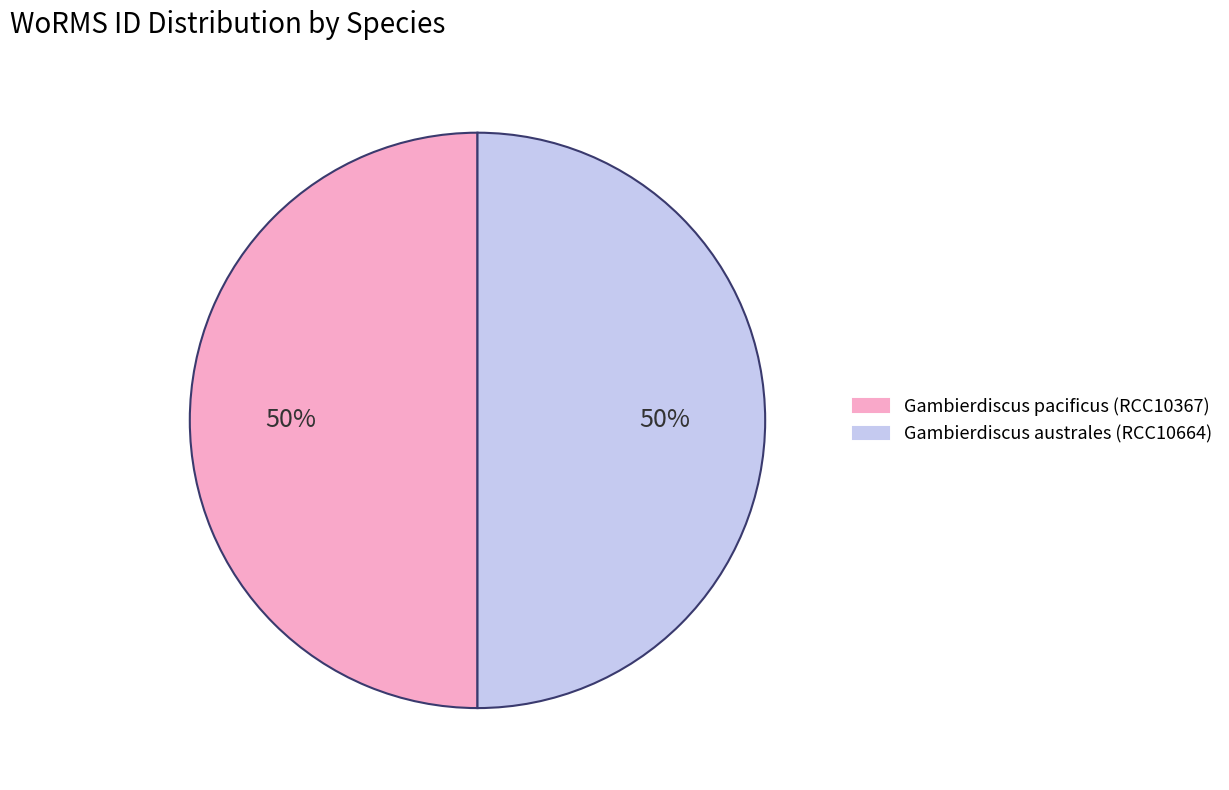

How many slices are in this pie chart?

2